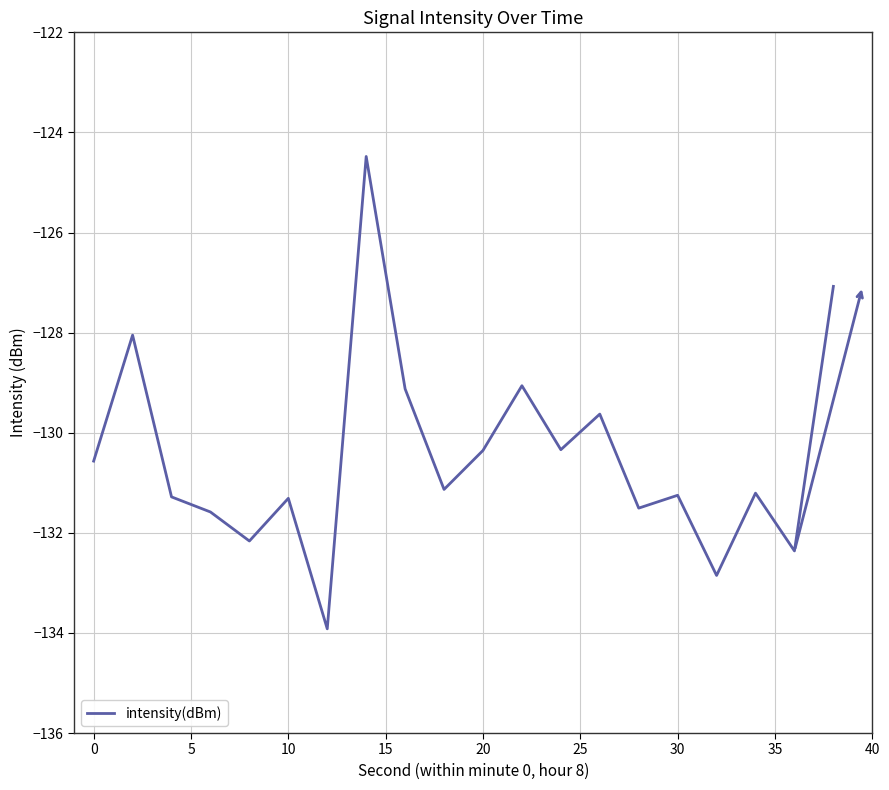

True or false: the data has more than 1 interior local peaks.

True